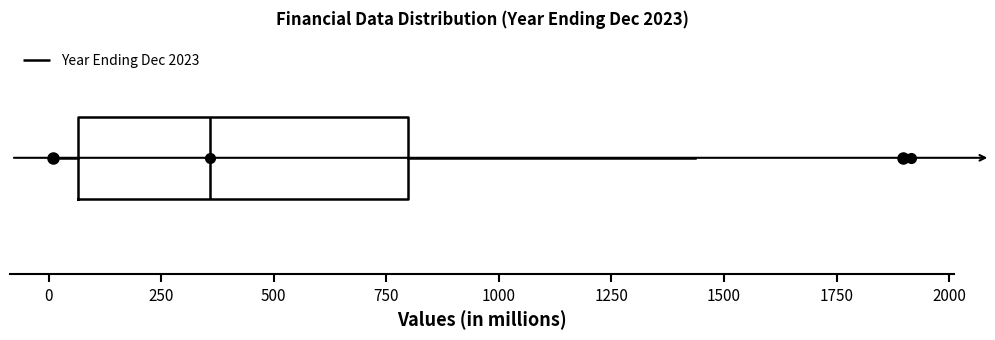

Read this box plot against the x-axis: the position of the median line, the range covered by the box, and the ends of both whiskers. The values are not printed on the chart, so give them approximately, as read against the axis.

median 350, box 50 to 800, whiskers 0 to 1450